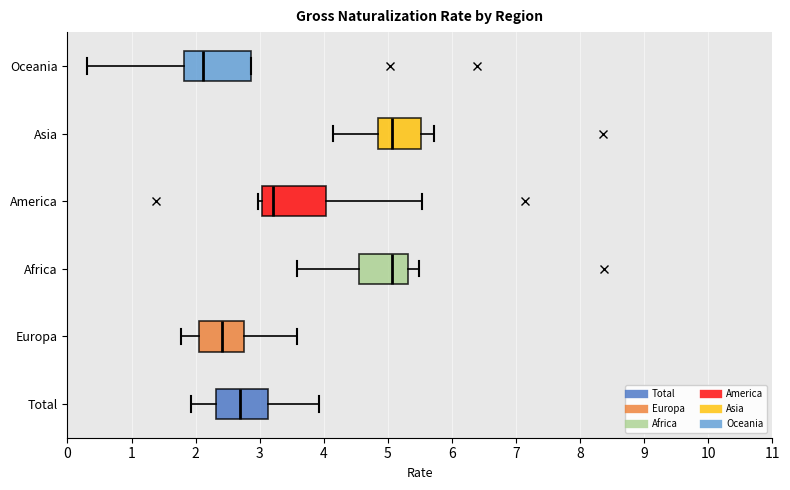

Reading bottom to top, read every box against the x-axis: the position of its median line, the range the box covers, and the ends of its whiskers. The values are not printed on the chart, so give them approximately, as read against the axis.

Total: median 2.7, box 2.3 to 3.1, whiskers 1.9 to 3.9
Europa: median 2.4, box 2.1 to 2.8, whiskers 1.8 to 3.6
Africa: median 5.1, box 4.6 to 5.3, whiskers 3.6 to 5.5
America: median 3.2, box 3.0 to 4.0, whiskers 3.0 (just left of the box's left edge) to 5.5
Asia: median 5.1, box 4.8 to 5.5, whiskers 4.1 to 5.7
Oceania: median 2.1, box 1.8 to 2.9, whiskers 0.3 to 2.9